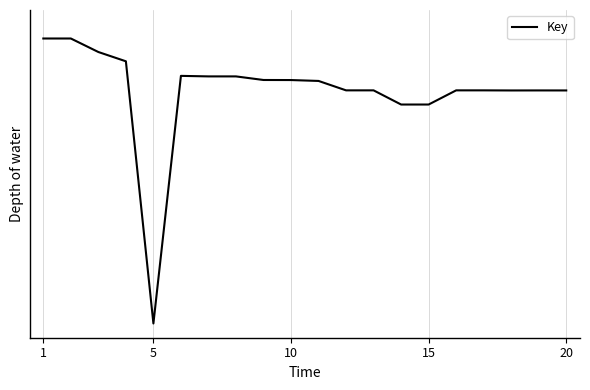

Is this an area chart (filled region under the line)?

No